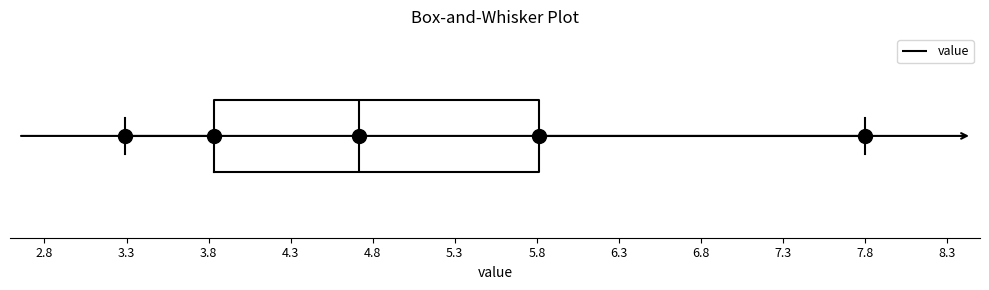

Read this box plot against the x-axis: the position of the median line, the range covered by the box, and the ends of both whiskers. The values are not printed on the chart, so give them approximately, as read against the axis.

median 4.70, box 3.85 to 5.80, whiskers 3.30 to 7.80